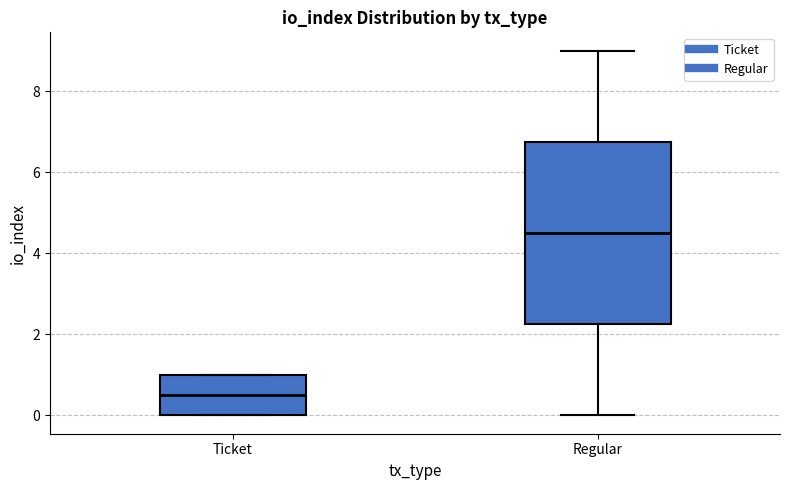

Which box is the tallest, from its lower edge to its upper edge?

Regular